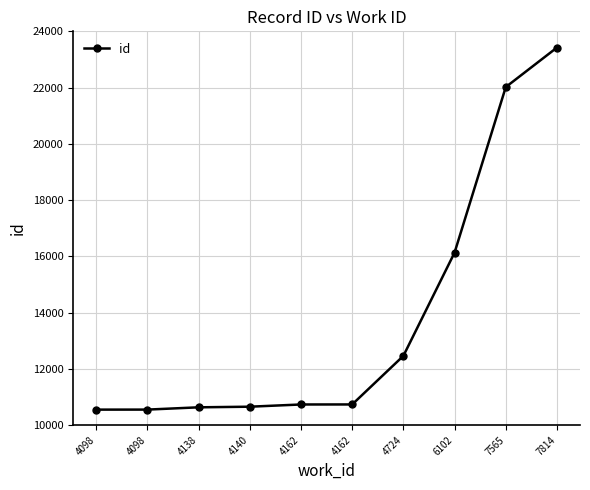

Is this an area chart (filled region under the line)?

No